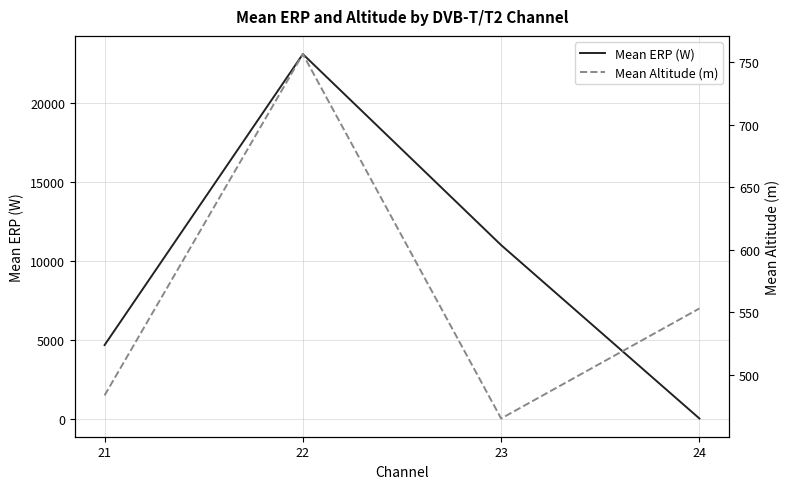

List the series in order of their peak value, lowest first.

Mean Altitude (m), Mean ERP (W)